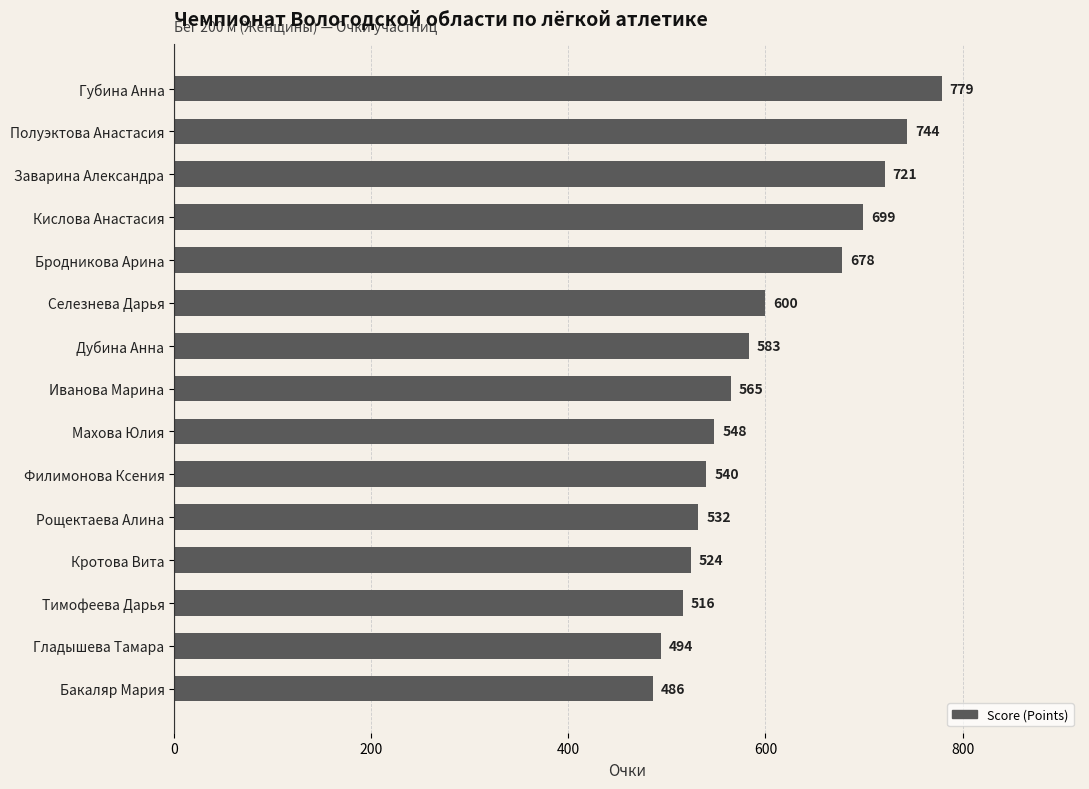

Reading bottom to top, what are all the values shown in this chart?

486	494	516	524	532	540	548	565	583	600	678	699	721	744	779